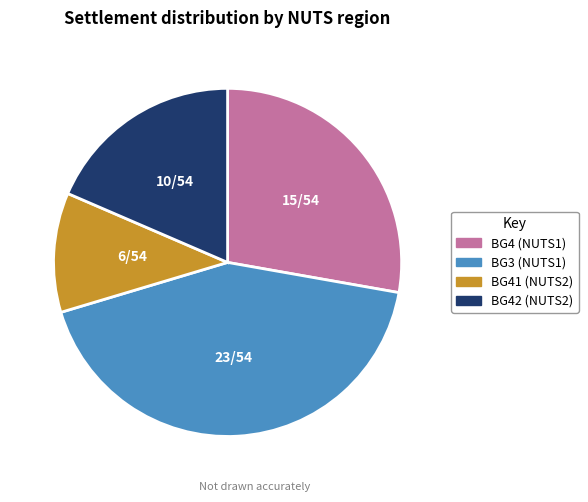

Is there any slice that represents more than half of the pie?

No